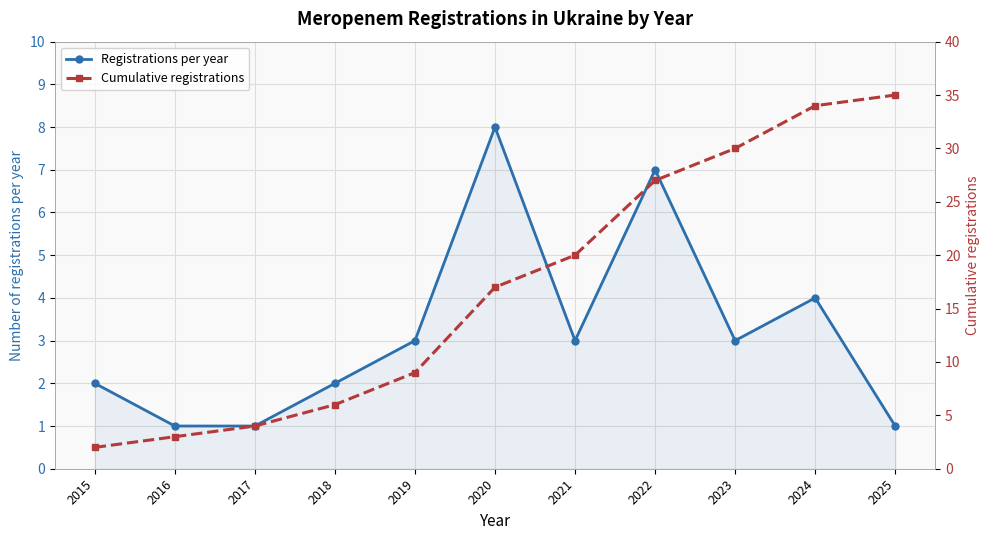

Is it true that Registrations per year equals 4 at 2024?

True